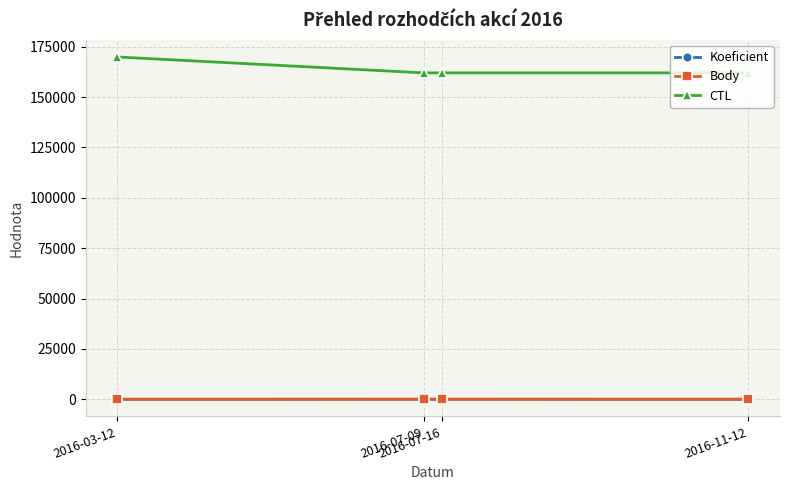

What is the value of the CTL point at the 2nd from the left?

162005.0